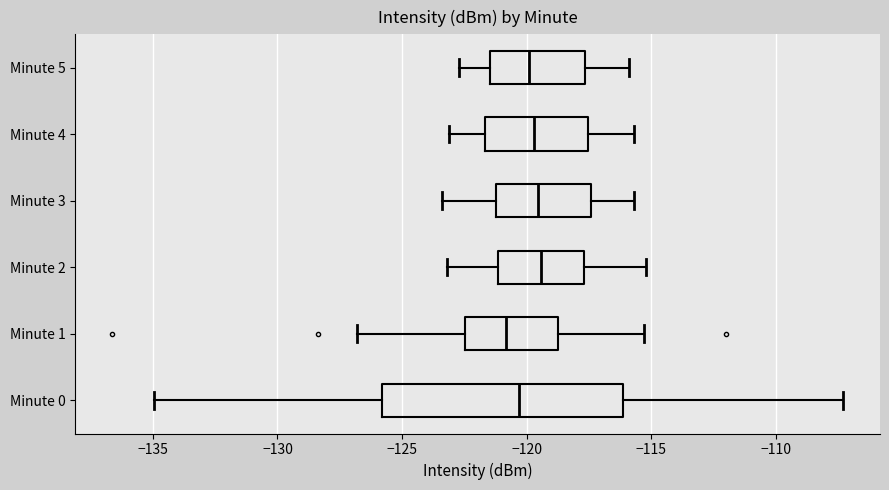

Where does the right whisker of the box for Minute 1 end on the x-axis? The values are not printed on the chart, so give them approximately, as read against the axis.

-115.5